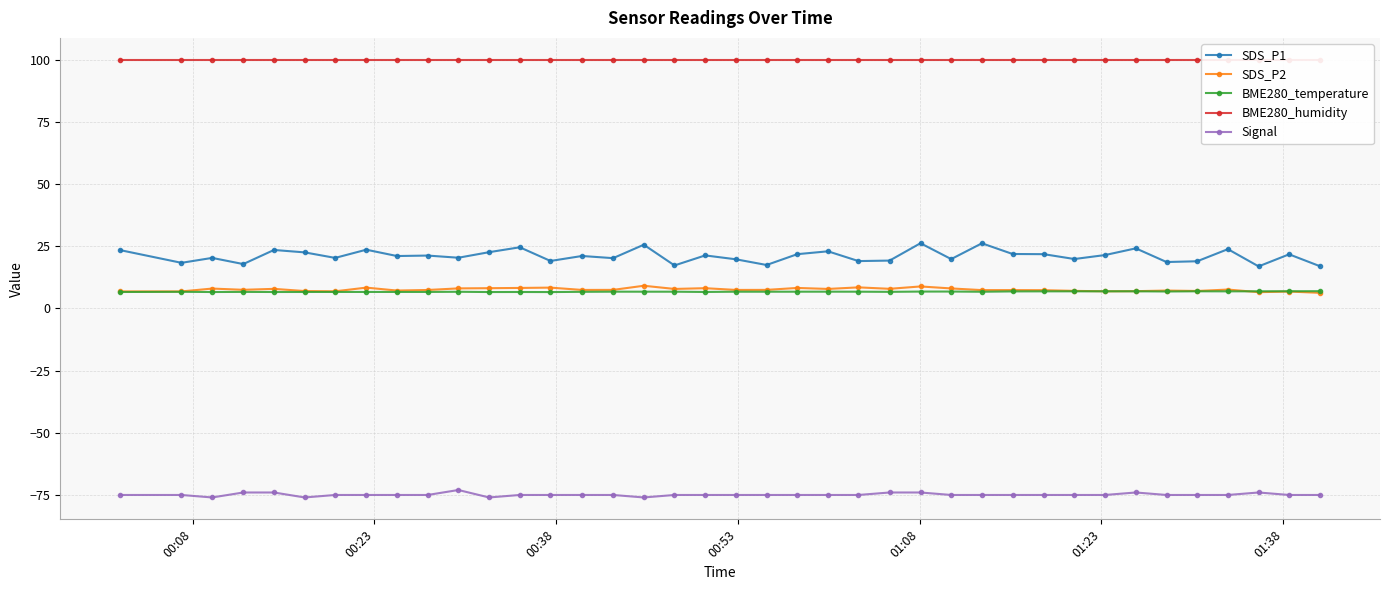

What is the value of the BME280_humidity point at the 4th from the left?

100.0